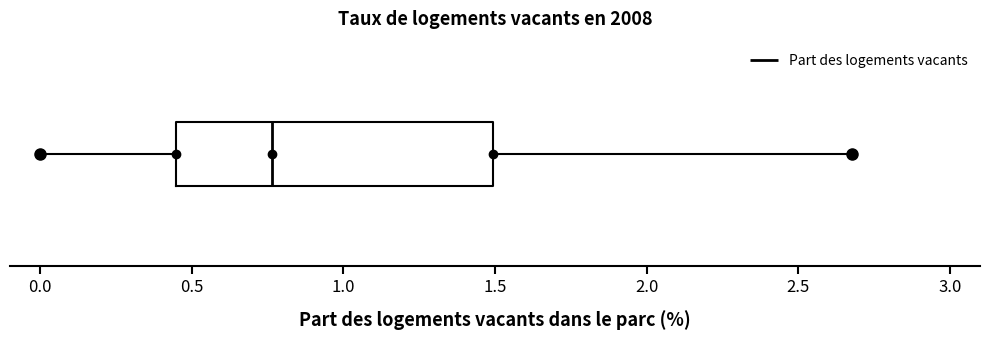

Read this box plot against the x-axis: the position of the median line, the range covered by the box, and the ends of both whiskers. The values are not printed on the chart, so give them approximately, as read against the axis.

median 0.75, box 0.45 to 1.50, whiskers 0.00 to 2.70